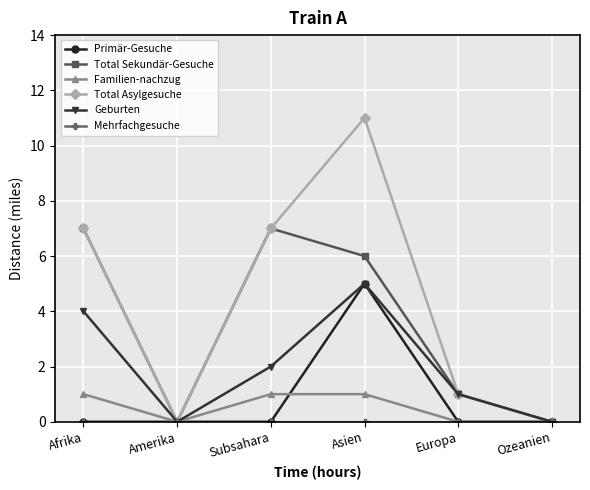

What is the label of the 2nd point from the right?

Europa